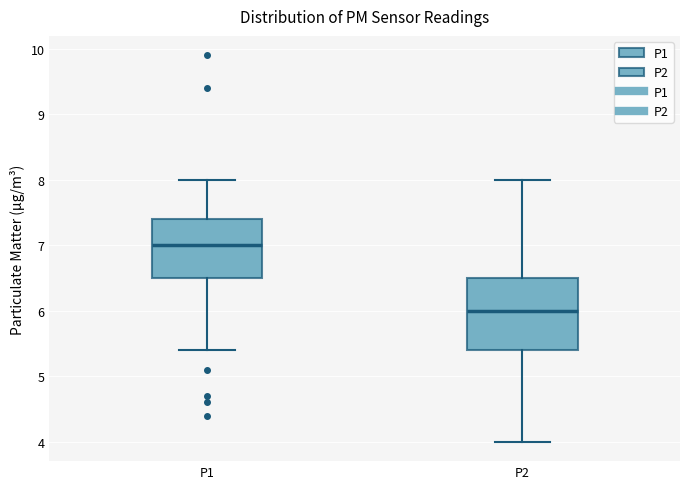

Reading left to right, read every box against the y-axis: the position of its median line, the range the box covers, and the ends of its whiskers. The values are not printed on the chart, so give them approximately, as read against the axis.

P1: median 7.0, box 6.5 to 7.4, whiskers 5.4 to 8.0
P2: median 6.0, box 5.4 to 6.5, whiskers 4.0 to 8.0